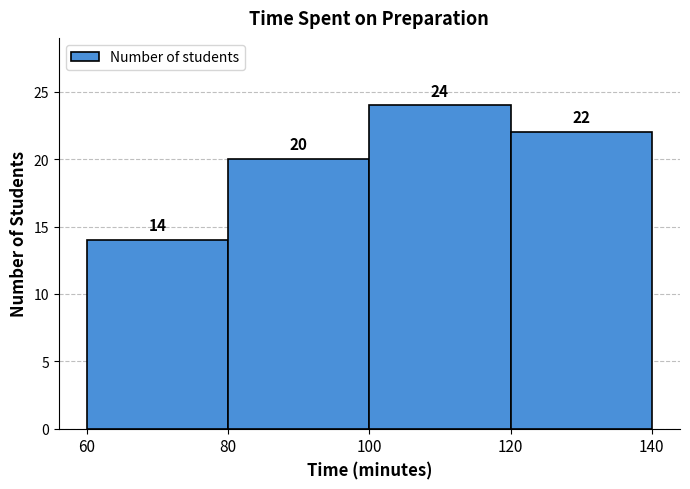

Reading left to right, transcribe this chart: for each bar, give the range it covers on the x-axis and its height.

60 to 80: 14
80 to 100: 20
100 to 120: 24
120 to 140: 22